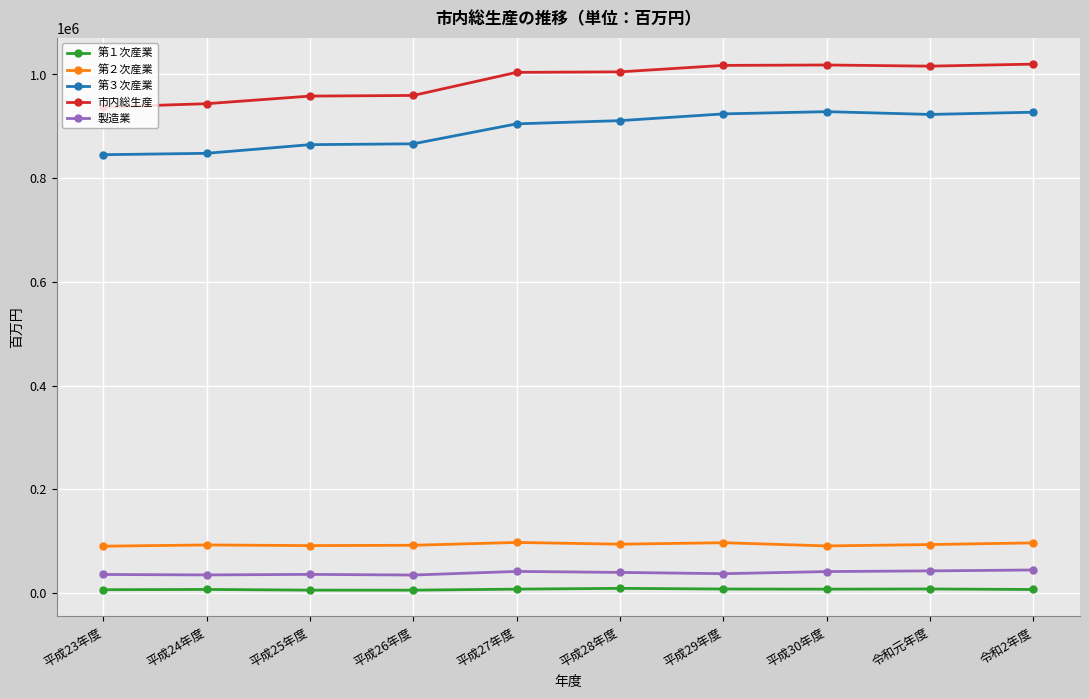

True or false: 製造業 has a value of 42821 at 令和元年度.

True